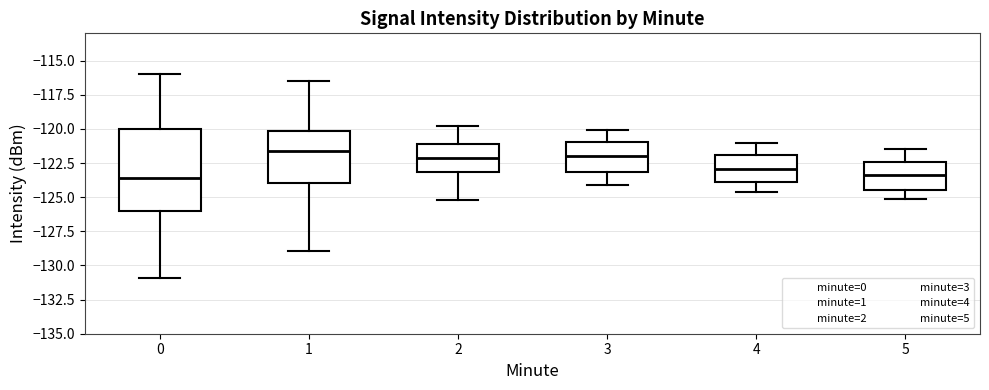

Where does the median line of the box at x = 0 sit on the y-axis? The values are not printed on the chart, so give them approximately, as read against the axis.

-123.5